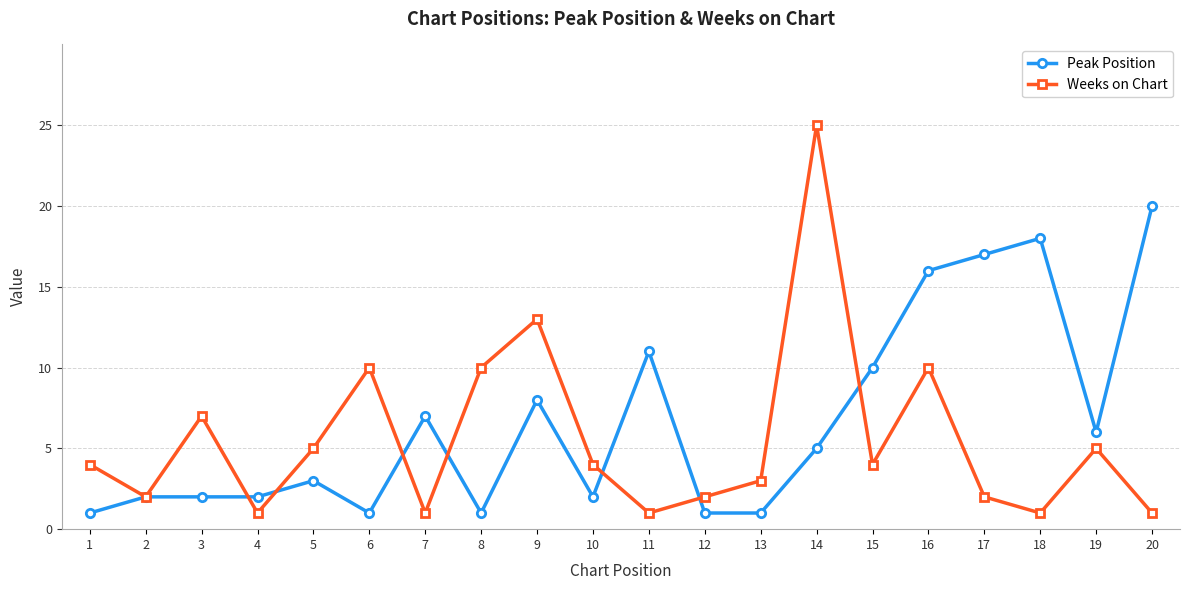

List the series in order of their peak value, lowest first.

Peak Position, Weeks on Chart